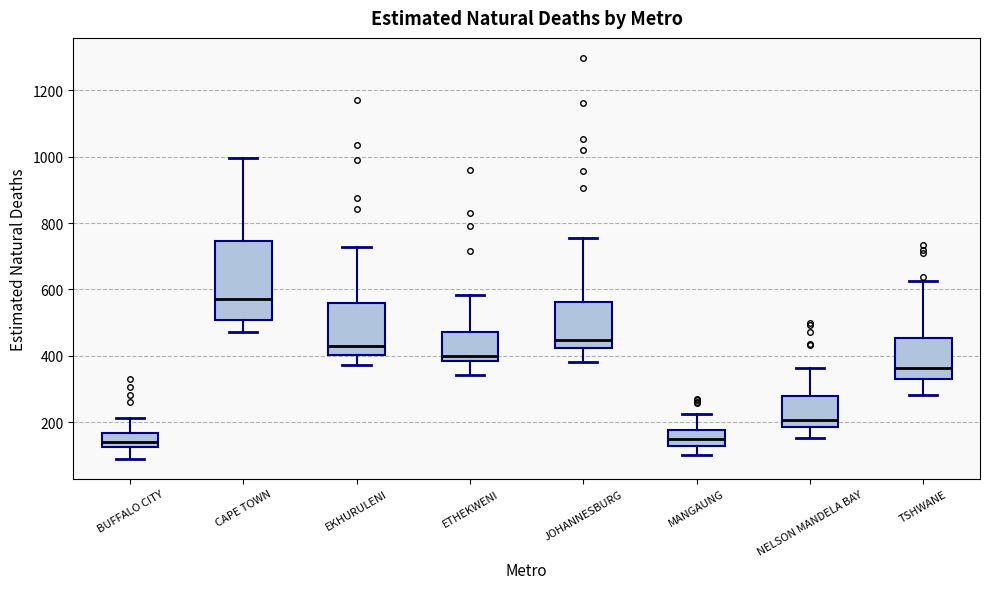

Where is the upper edge of the box for NELSON MANDELA BAY on the y-axis? The values are not printed on the chart, so give them approximately, as read against the axis.

280